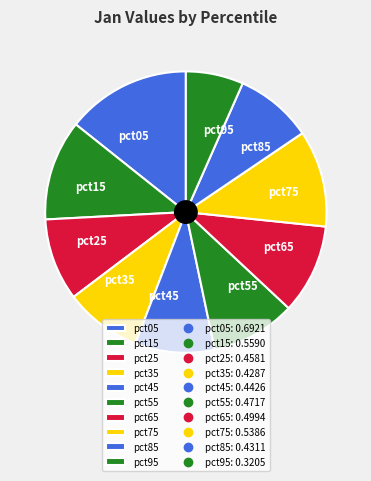

Do pct25 and pct15 together represent more than half of the pie?

No